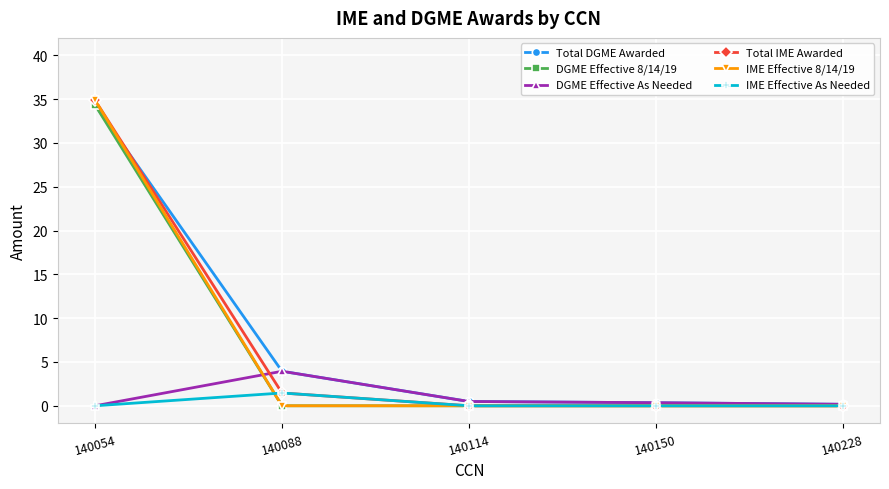

What is the difference between the highest and lowest values at 140054?

34.9